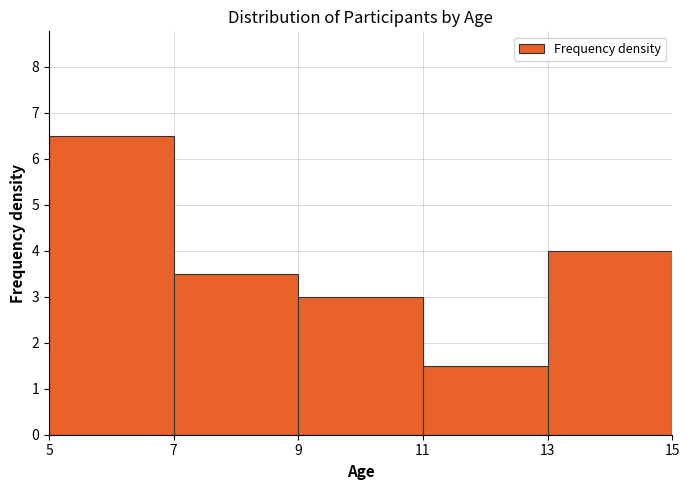

Reading left to right, list every bar in this chart as the range it spans on the x-axis followed by its height. The values are not printed on the chart, so give them approximately, as read against the axis.

5 to 7: 6.5
7 to 9: 3.5
9 to 11: 3.0
11 to 13: 1.5
13 to 15: 4.0